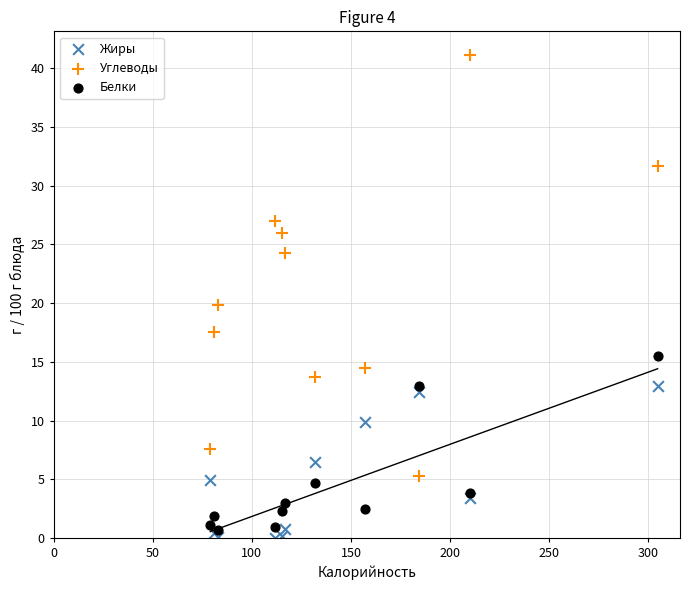

Which series reaches the minimum Y coordinate?

Жиры